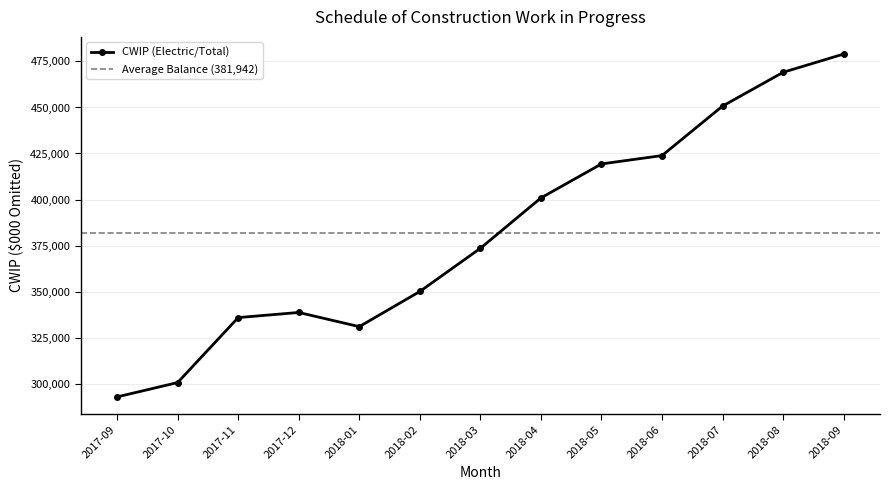

What is the maximum value shown in the chart?

479036.4